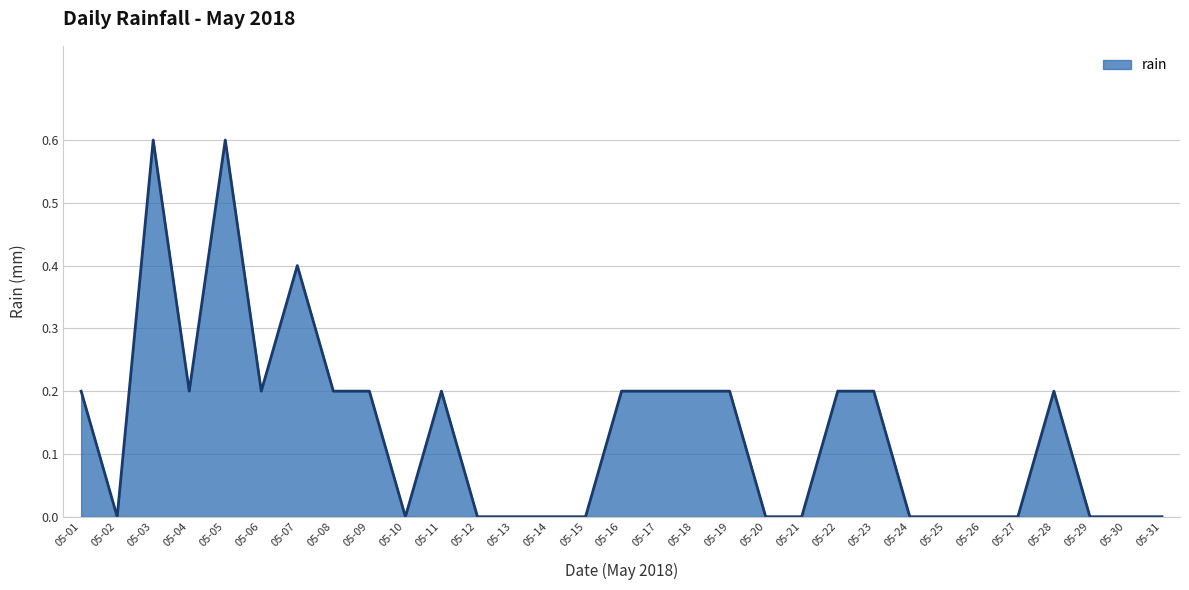

How many lines are shown in the chart?

1